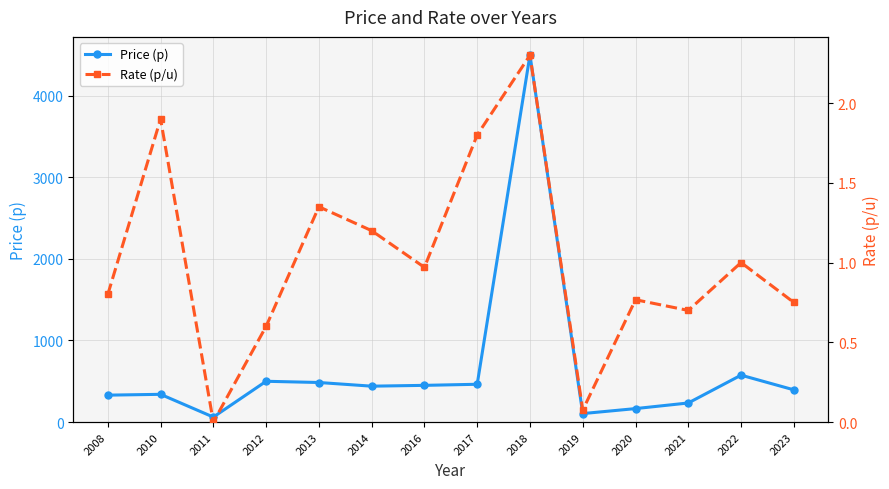

Where is the first local minimum for Price (p)?

2011